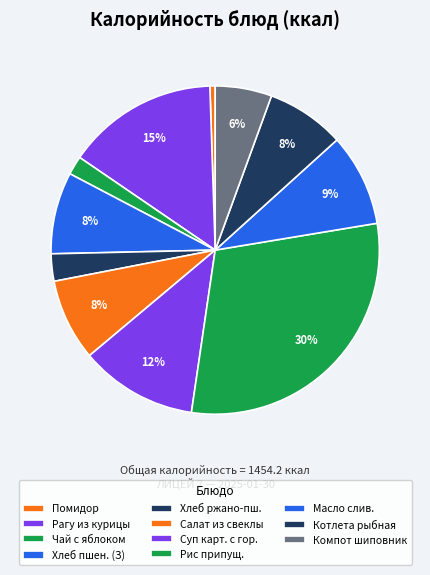

How many slices are in this pie chart?

11